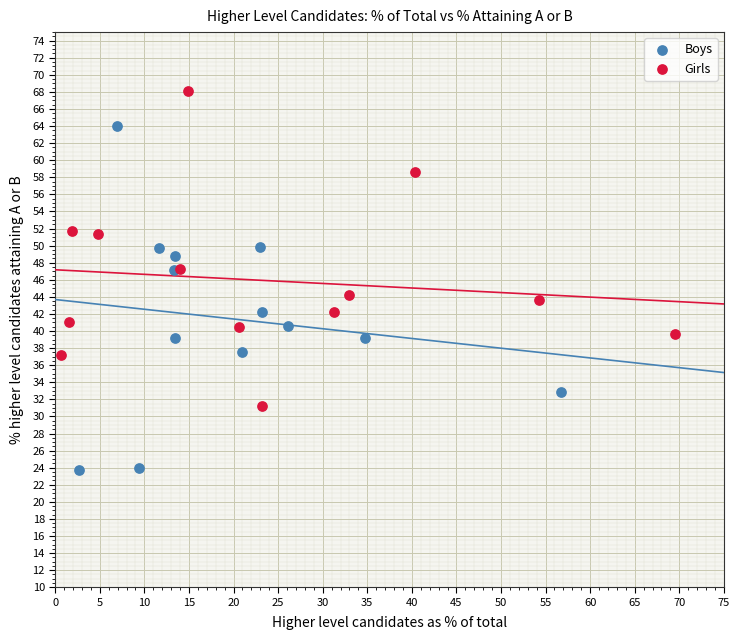

Which series has the widest spread of Y values?

Boys